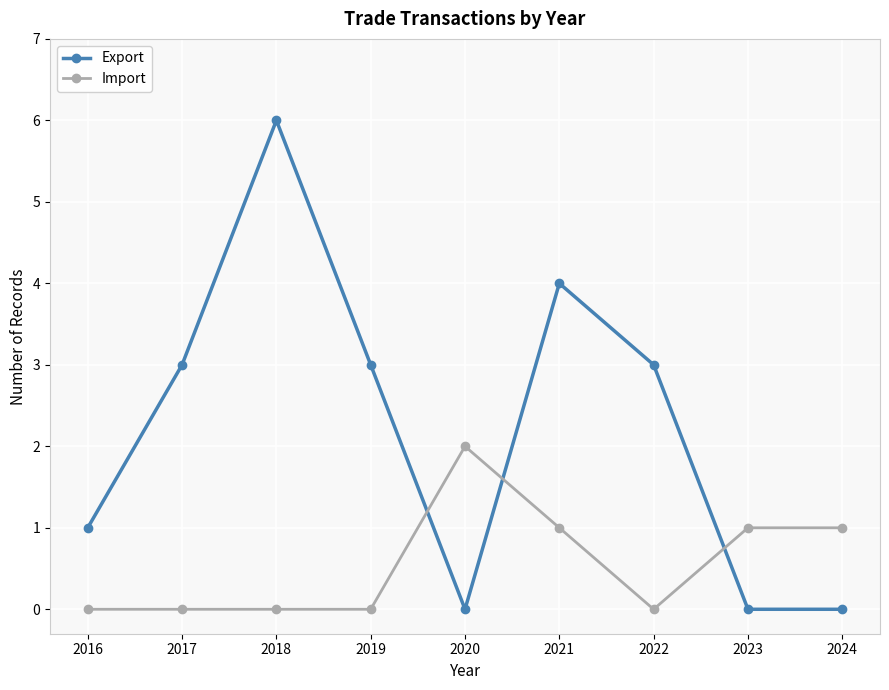

At 2016, list the series in order from largest to smallest.

Export, Import